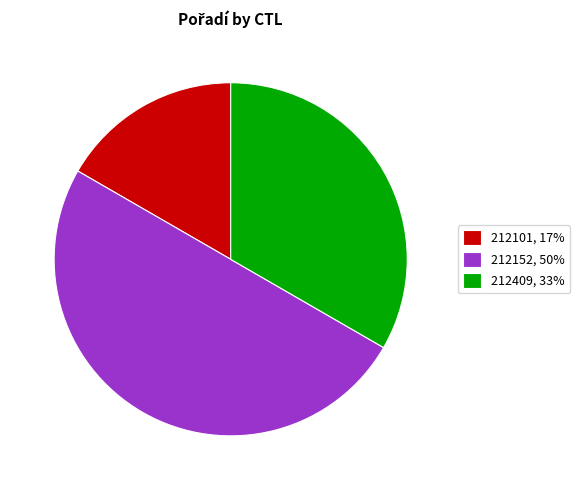

Which category has the smallest portion of the pie?

212101